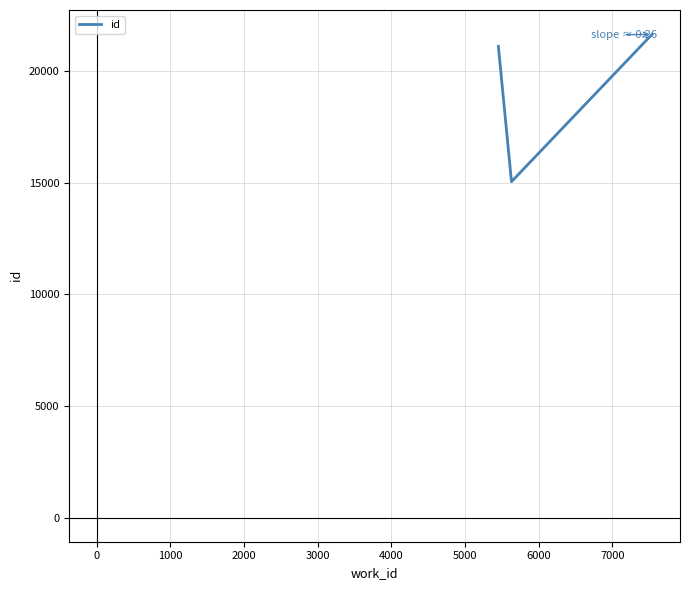

What is the difference between the maximum and minimum values?

6613